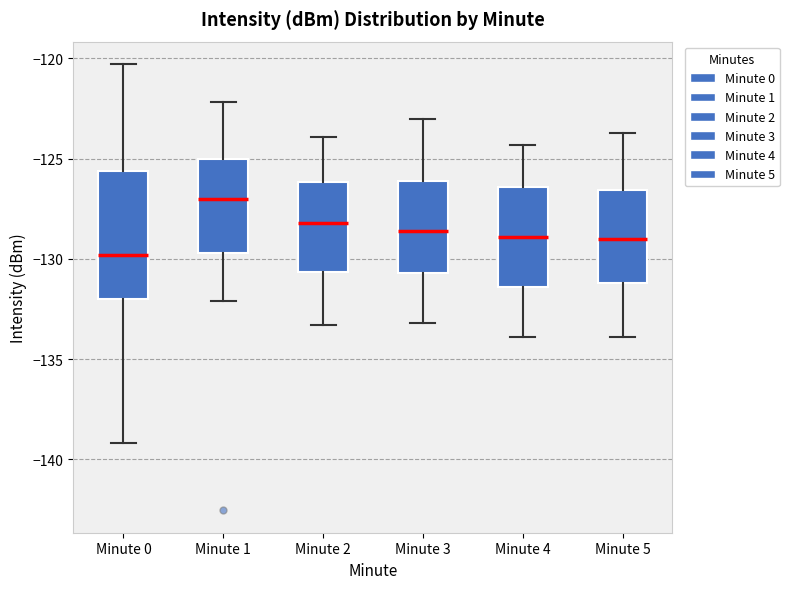

Reading left to right, transcribe this box plot: for each box, give where its median line is, the range the box spans, and where its two whiskers end, as read against the y-axis. The values are not printed on the chart, so give them approximately, as read against the axis.

Minute 0: median -130.0, box -132.0 to -125.5, whiskers -139.0 to -120.5
Minute 1: median -127.0, box -129.5 to -125.0, whiskers -132.0 to -122.0
Minute 2: median -128.0, box -130.5 to -126.0, whiskers -133.5 to -124.0
Minute 3: median -128.5, box -130.5 to -126.0, whiskers -133.0 to -123.0
Minute 4: median -129.0, box -131.5 to -126.5, whiskers -134.0 to -124.5
Minute 5: median -129.0, box -131.0 to -126.5, whiskers -134.0 to -123.5